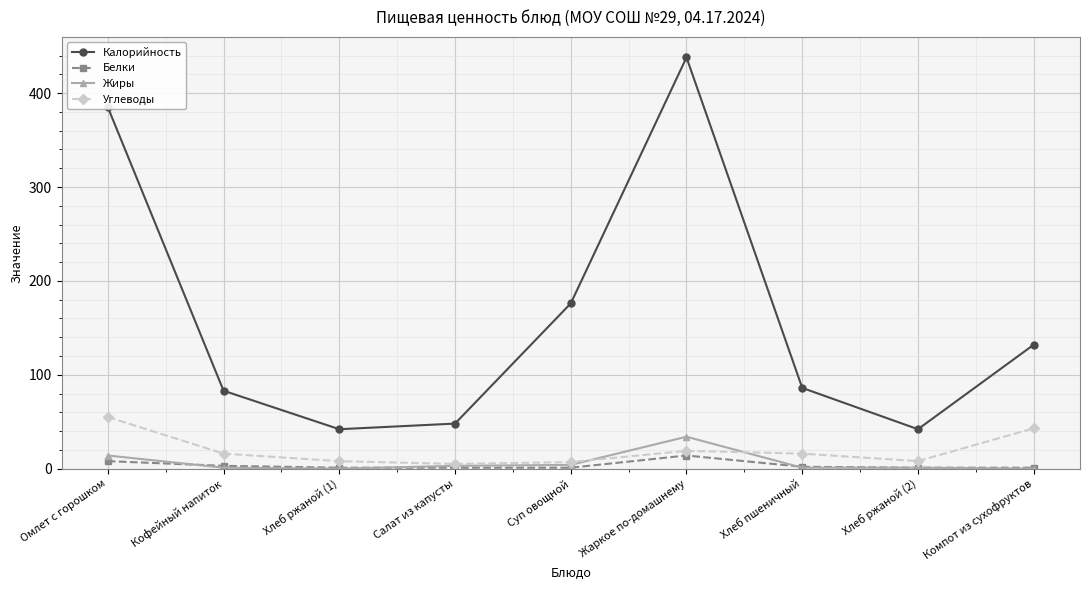

Where is Калорийность nearest to the value 240?

Суп овощной